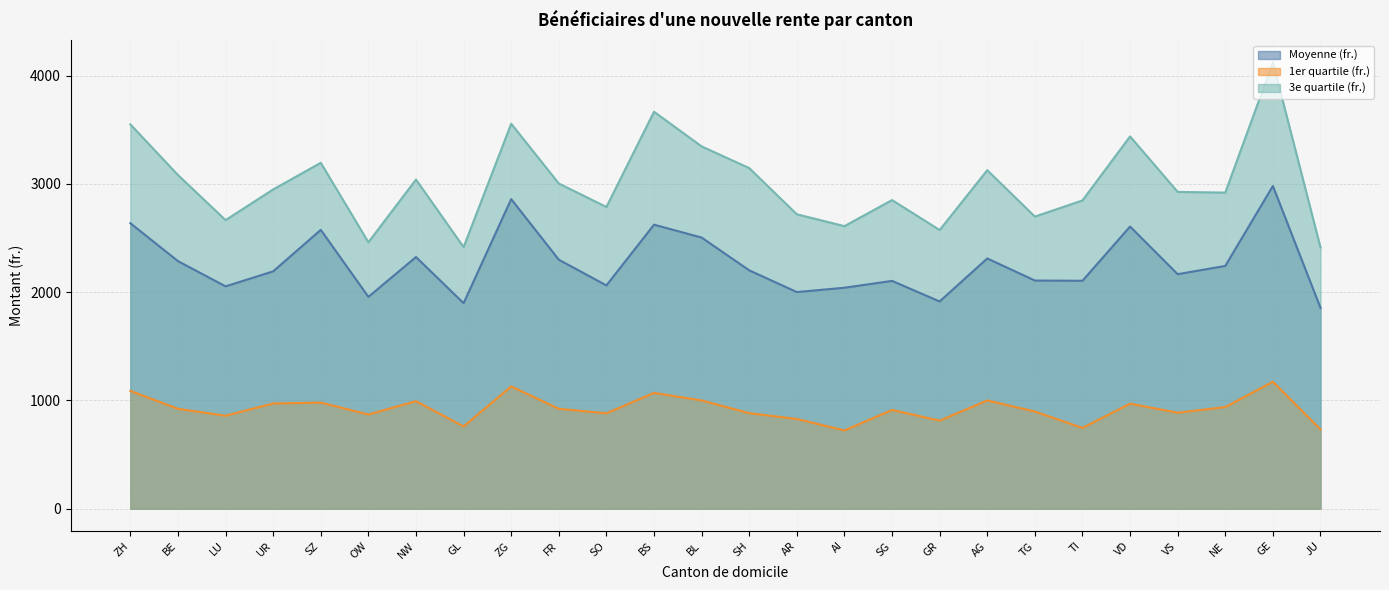

True or false: 1er quartile (fr.) and 3e quartile (fr.) cross at least once.

False